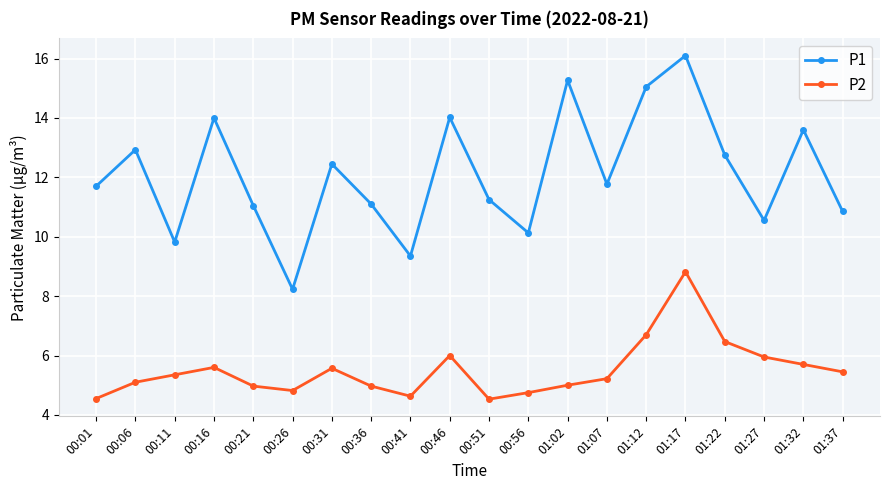

Does the chart display data point markers on the line(s)?

Yes